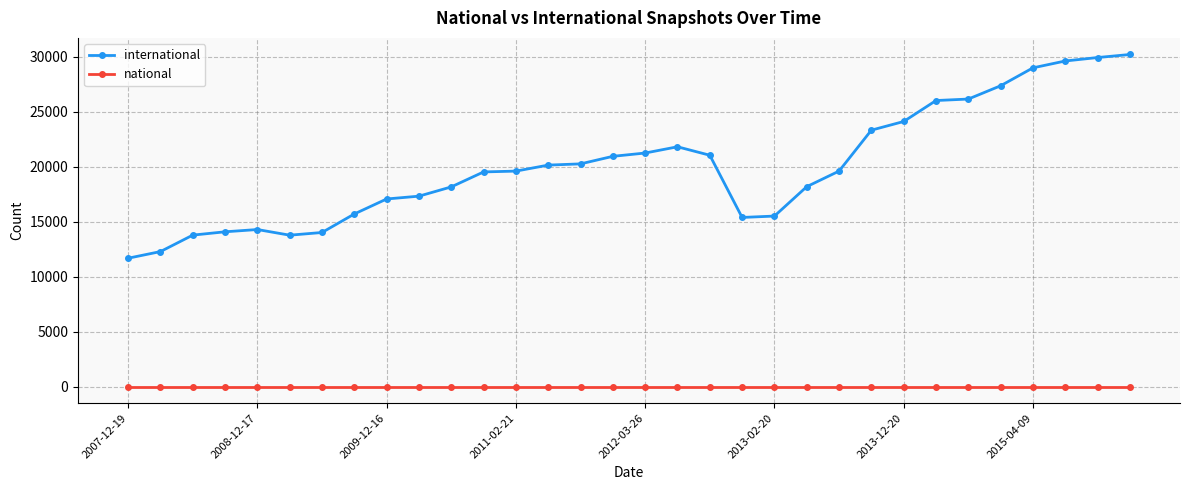

How many distinct data groups are displayed?

2